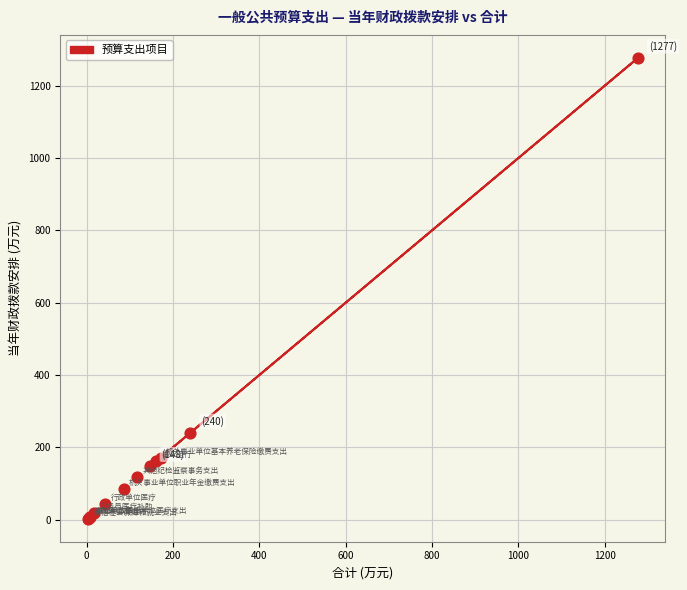

What Y value in the scatter plot is closest to 639?

240.0